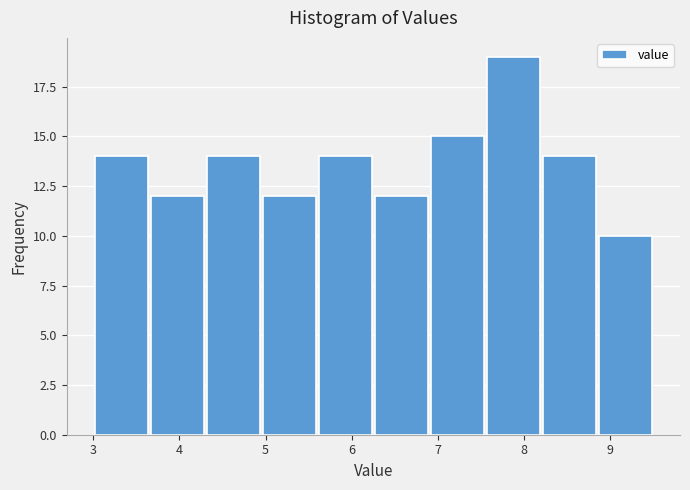

Which range on the x-axis has the tallest bar?

7.55 to 8.20